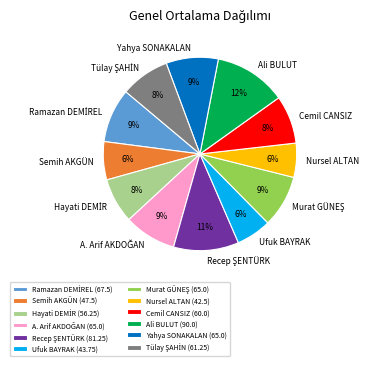

To the nearest percent, what is the difference between the largest and smallest slice percentages?

6%